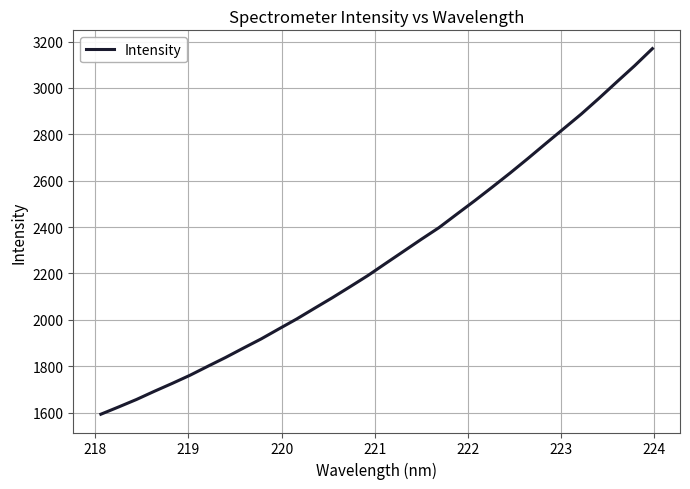

What is the maximum value shown in the chart?

3169.4